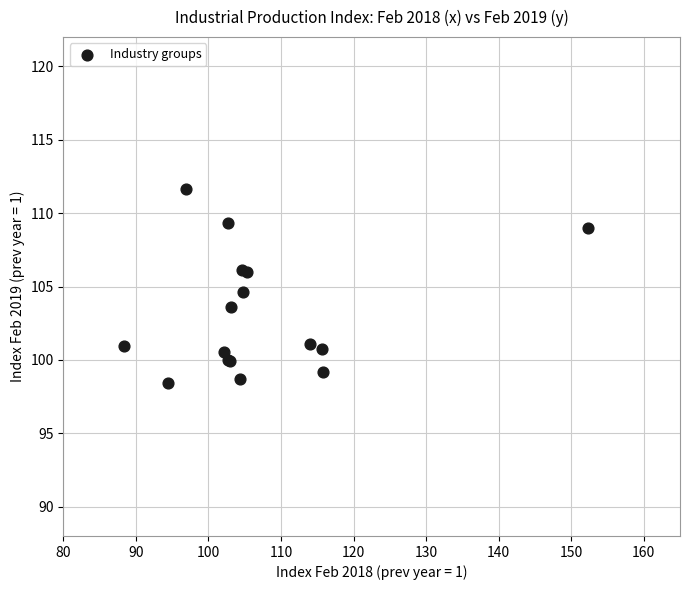

What Y value in the scatter plot is closest to 105?

104.6